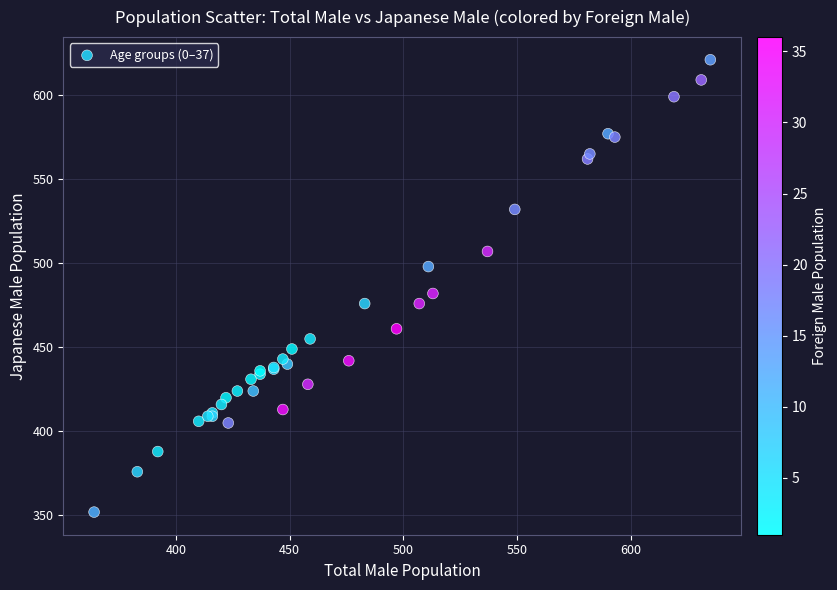

What Y value in the scatter plot is closest to 486?

482